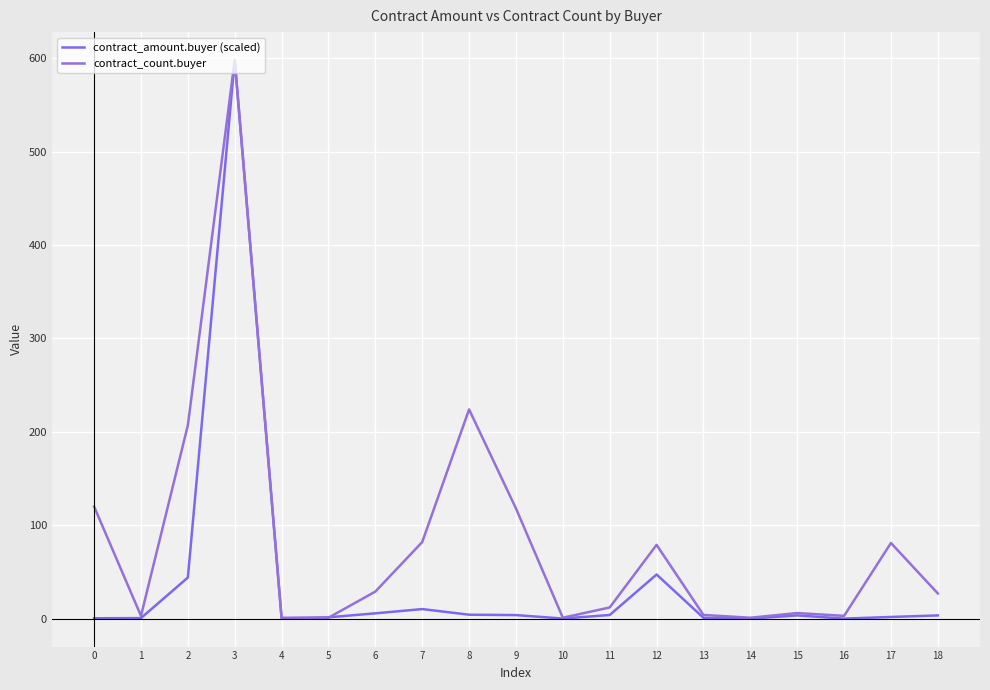

What is the maximum value for contract_count.buyer?

598.0